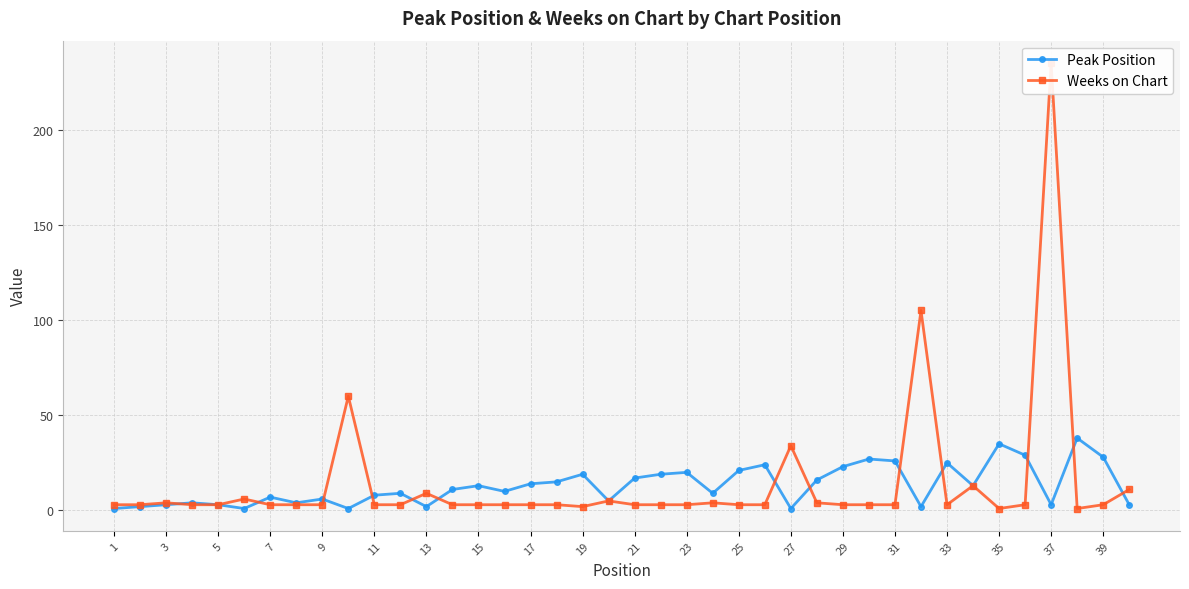

Is it true that Peak Position equals 10 at 19?

False